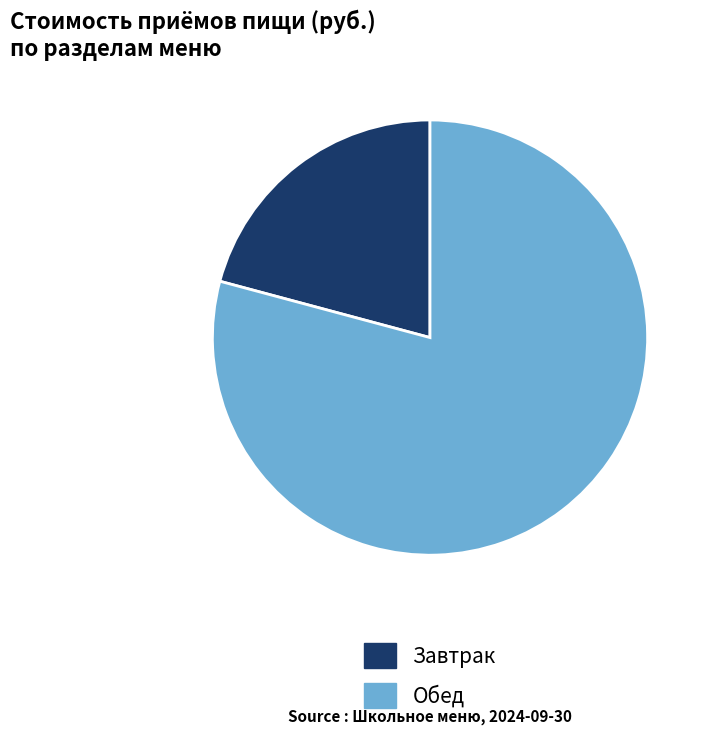

Which has a higher value, Обед or Завтрак?

Обед